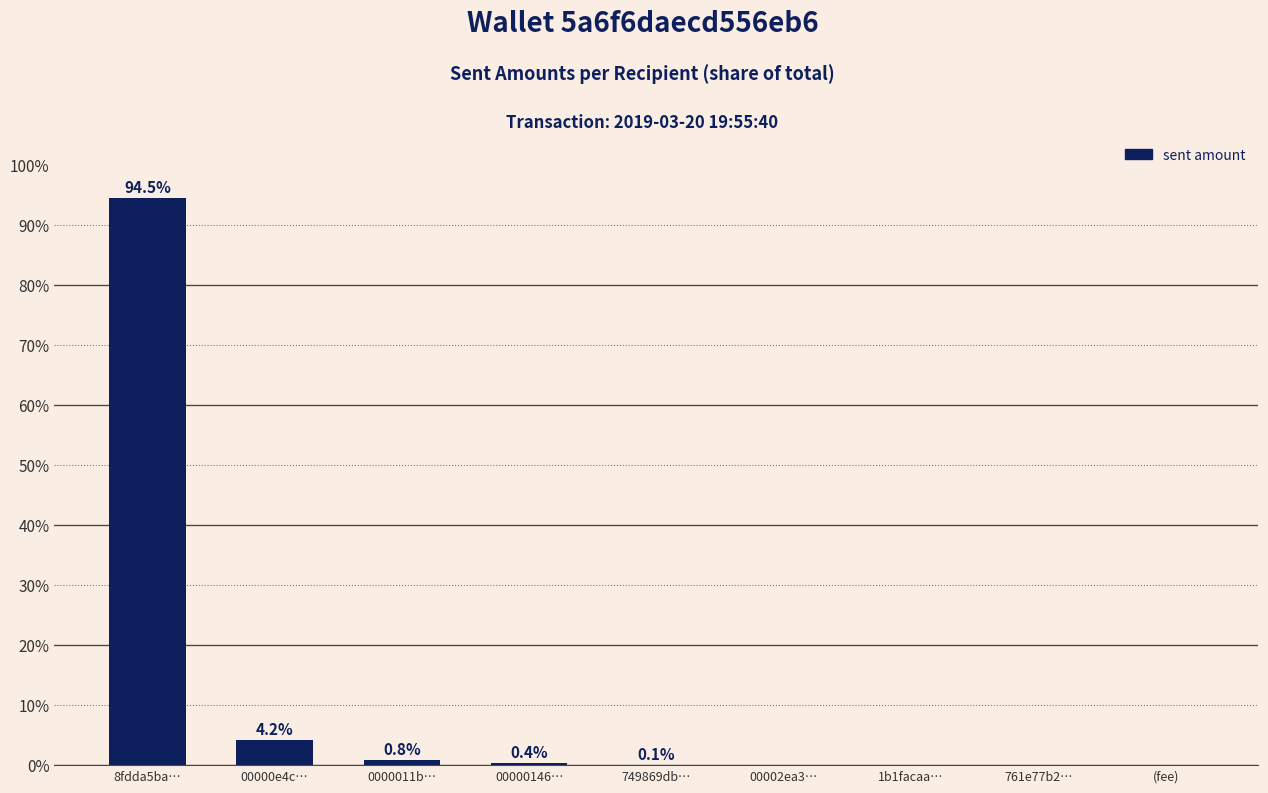

What is the sum of all values?

100.0